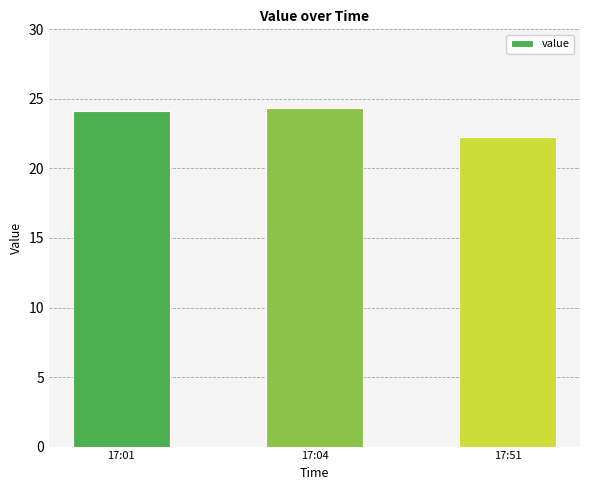

What is the greatest value displayed?

24.3